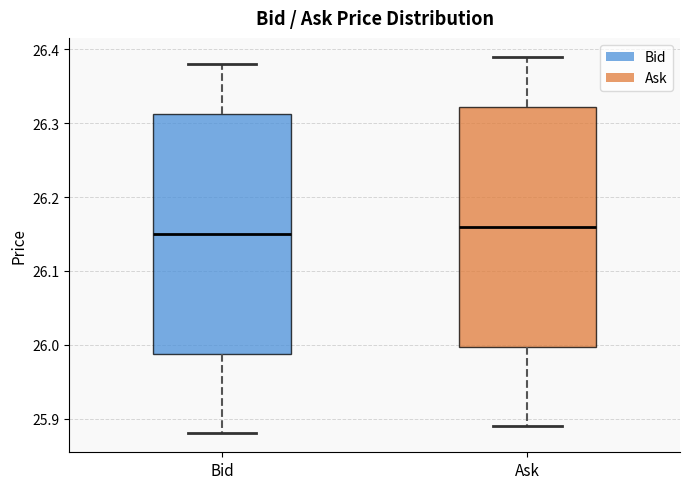

Where is the upper edge of the box for Bid on the y-axis? The values are not printed on the chart, so give them approximately, as read against the axis.

26.31